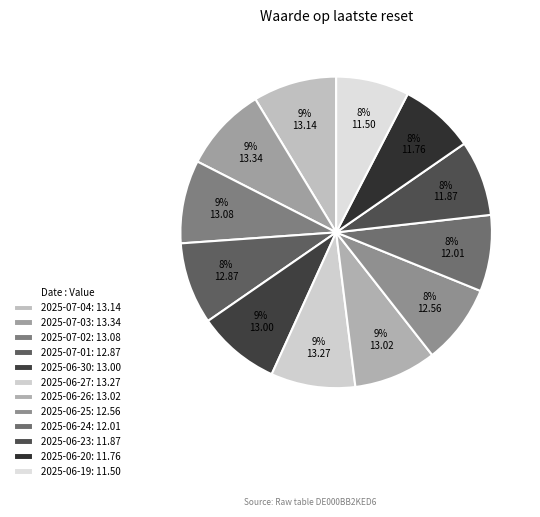

To the nearest percent, what is the combined percentage of 2025-06-23 and 2025-07-03?

17%